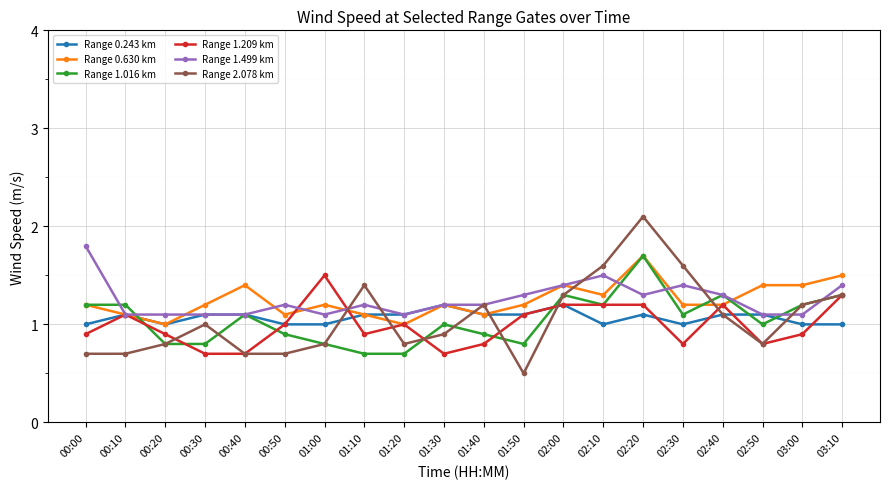

Reading left to right, transcribe all the data shown in this chart.

Range 0.243 km: 1.0	1.1	1.0	1.1	1.1	1.0	1.0	1.1	1.1	1.2	1.1	1.1	1.2	1.0	1.1	1.0	1.1	1.1	1.0	1.0
Range 0.630 km: 1.2	1.1	1.0	1.2	1.4	1.1	1.2	1.1	1.0	1.2	1.1	1.2	1.4	1.3	1.7	1.2	1.2	1.4	1.4	1.5
Range 1.016 km: 1.2	1.2	0.8	0.8	1.1	0.9	0.8	0.7	0.7	1.0	0.9	0.8	1.3	1.2	1.7	1.1	1.3	1.0	1.2	1.3
Range 1.209 km: 0.9	1.1	0.9	0.7	0.7	1.0	1.5	0.9	1.0	0.7	0.8	1.1	1.2	1.2	1.2	0.8	1.2	0.8	0.9	1.3
Range 1.499 km: 1.8	1.1	1.1	1.1	1.1	1.2	1.1	1.2	1.1	1.2	1.2	1.3	1.4	1.5	1.3	1.4	1.3	1.1	1.1	1.4
Range 2.078 km: 0.7	0.7	0.8	1.0	0.7	0.7	0.8	1.4	0.8	0.9	1.2	0.5	1.3	1.6	2.1	1.6	1.1	0.8	1.2	1.3